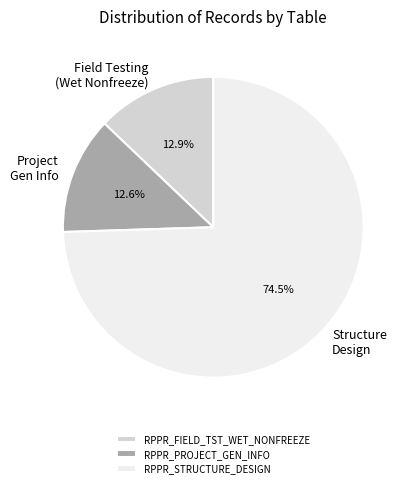

Count the number of slices in the pie.

3